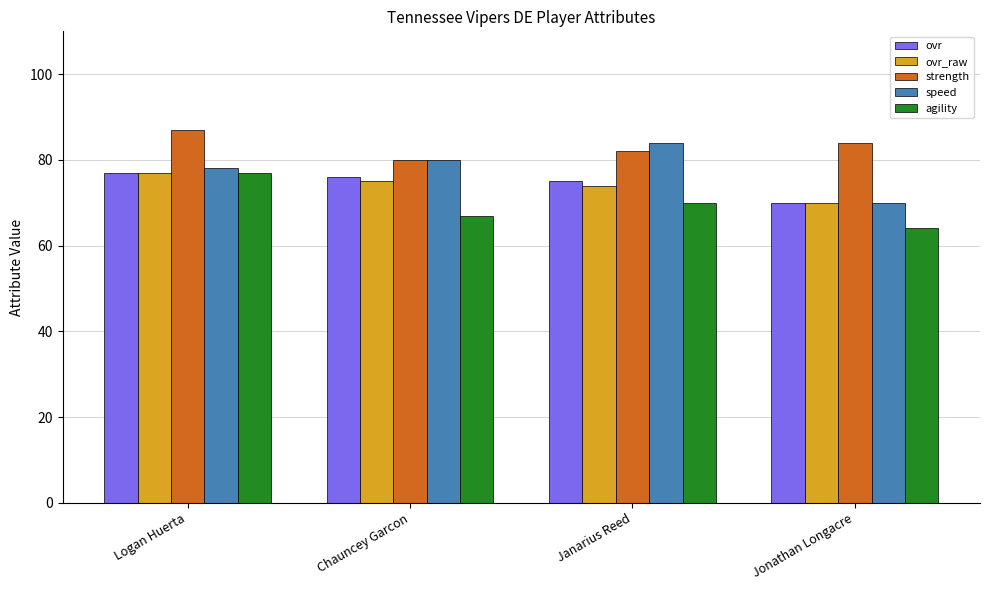

Are the bars horizontal?

No